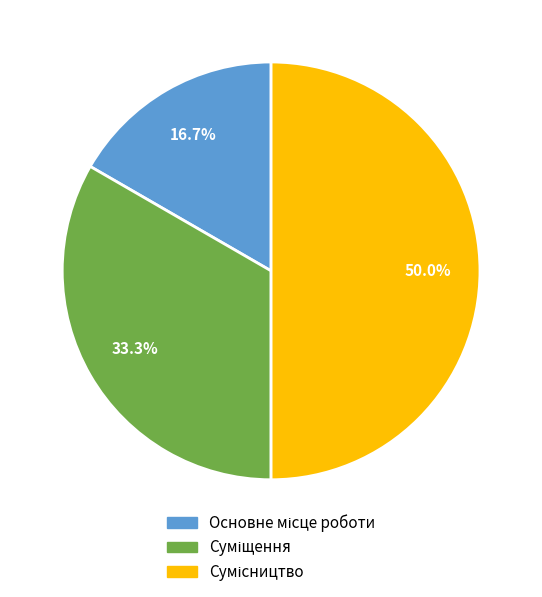

How many segments does this pie chart have?

3